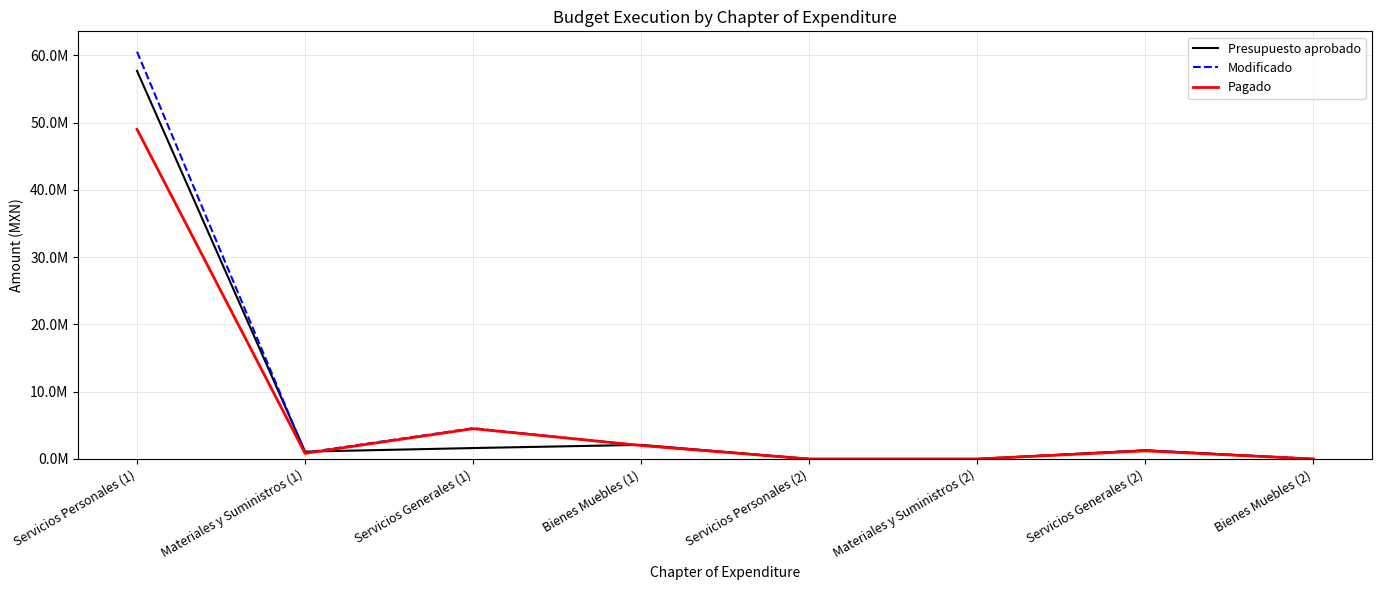

What is the difference between the maximum and minimum values in the Pagado series?

49005416.3